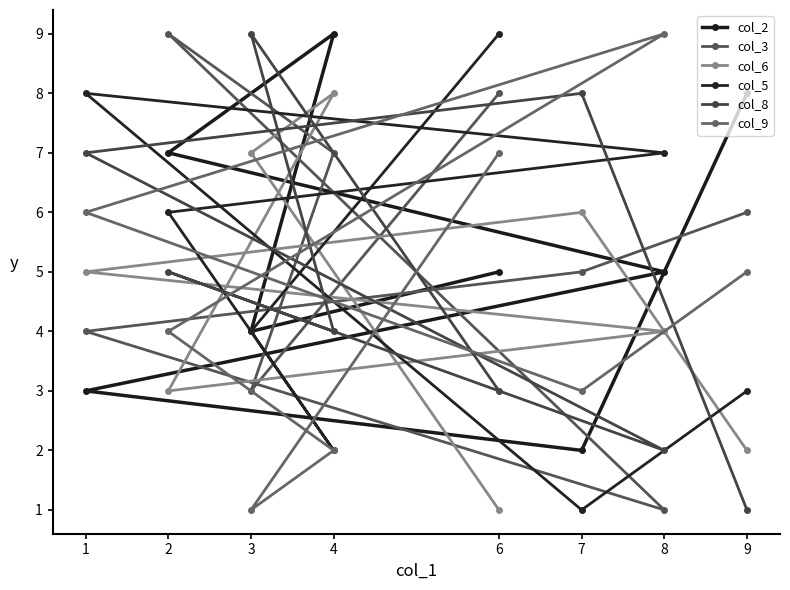

True or false: col_3 has more than 0 points higher than both neighbors.

True